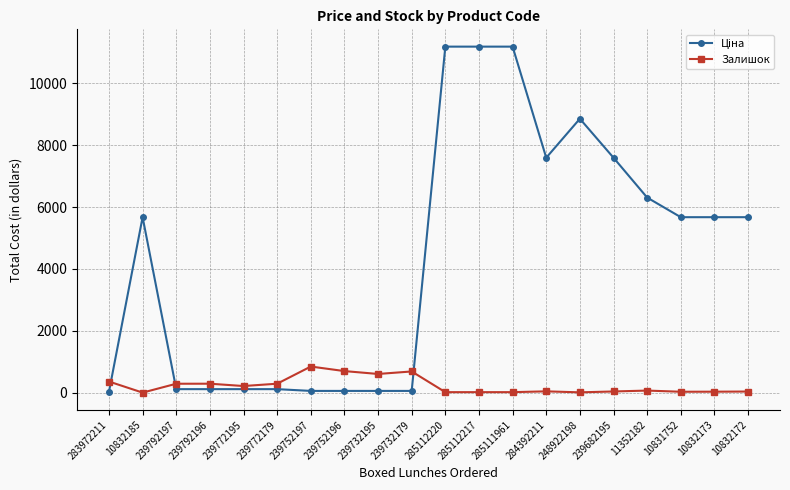

At which category does Залишок reach its first local valley?

10832185